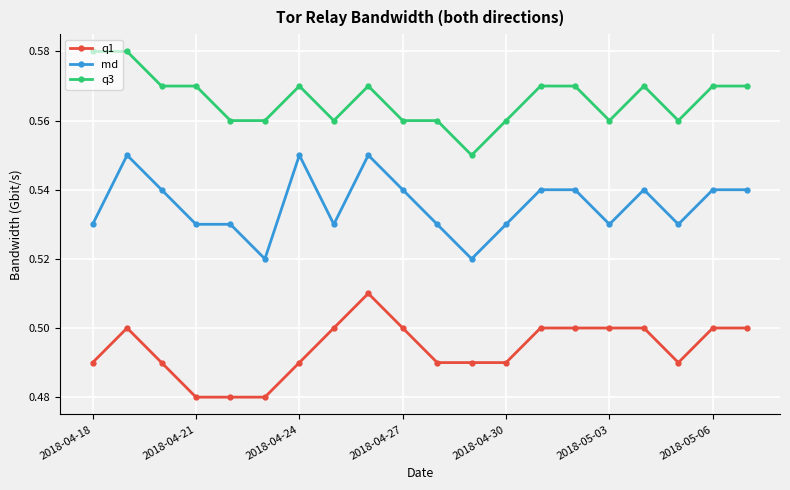

Rank the series by their average value, from highest to lowest.

q3, md, q1